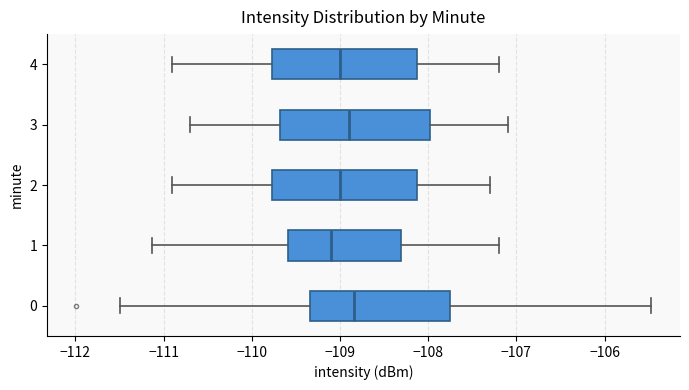

Reading bottom to top, read every box against the x-axis: the position of its median line, the range the box covers, and the ends of its whiskers. The values are not printed on the chart, so give them approximately, as read against the axis.

0: median -108.8, box -109.3 to -107.8, whiskers -111.5 to -105.5
1: median -109.1, box -109.6 to -108.3, whiskers -111.1 to -107.2
2: median -109.0, box -109.8 to -108.1, whiskers -110.9 to -107.3
3: median -108.9, box -109.7 to -108.0, whiskers -110.7 to -107.1
4: median -109.0, box -109.8 to -108.1, whiskers -110.9 to -107.2